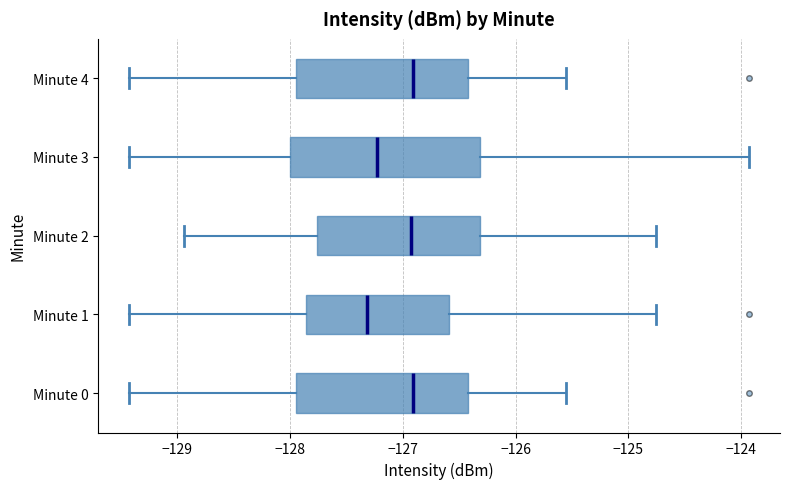

Reading bottom to top, transcribe this box plot: for each box, give where its median line is, the range the box spans, and where its two whiskers end, as read against the x-axis. The values are not printed on the chart, so give them approximately, as read against the axis.

Minute 0: median -126.9, box -127.9 to -126.4, whiskers -129.4 to -125.5
Minute 1: median -127.3, box -127.9 to -126.6, whiskers -129.4 to -124.8
Minute 2: median -126.9, box -127.8 to -126.3, whiskers -128.9 to -124.8
Minute 3: median -127.2, box -128.0 to -126.3, whiskers -129.4 to -123.9
Minute 4: median -126.9, box -127.9 to -126.4, whiskers -129.4 to -125.5